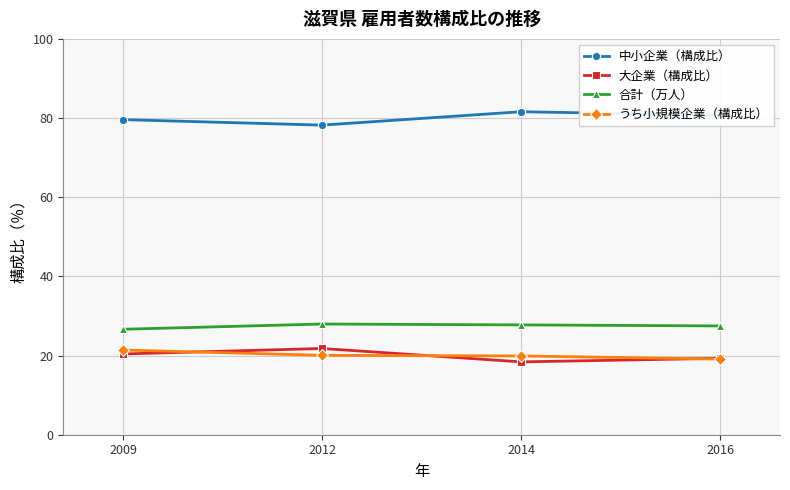

True or false: うち小規模企業（構成比） and 中小企業（構成比） cross at least once.

False